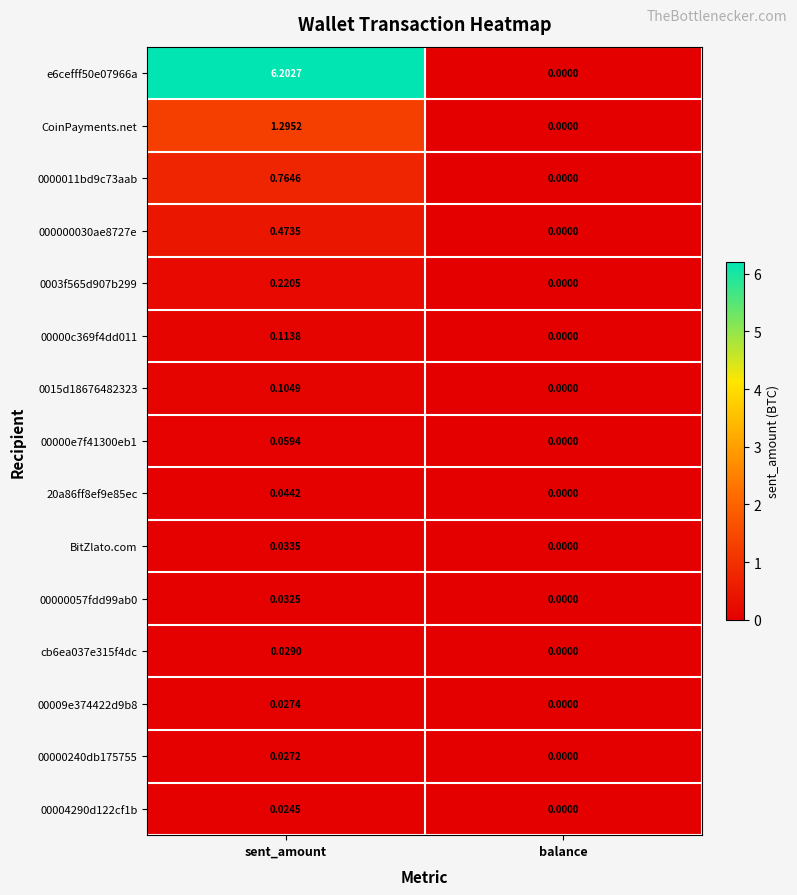

Which series has the widest spread of values?

e6cefff50e07966a